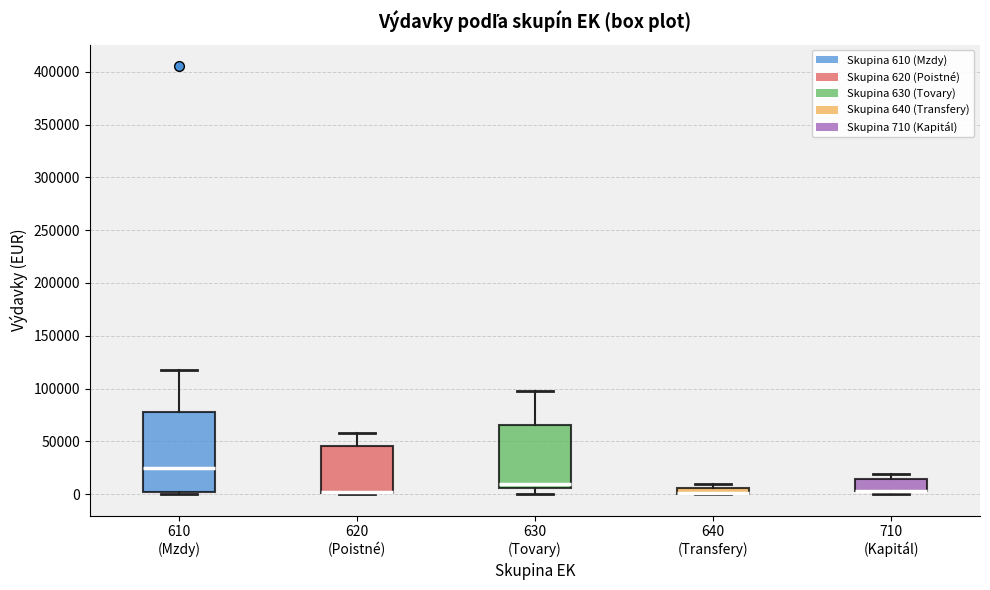

Where does the upper whisker of the box for 610 (Mzdy) end on the y-axis? The values are not printed on the chart, so give them approximately, as read against the axis.

120000